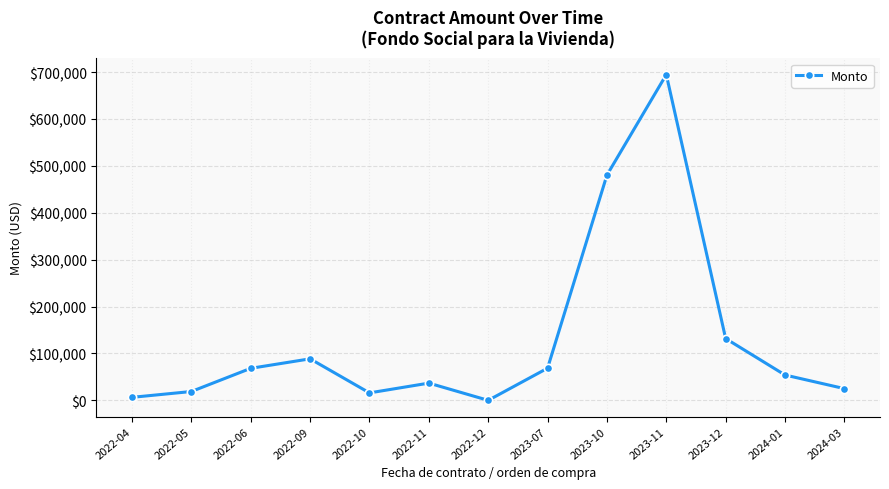

Approximately how many times larger is the value at 2022-09 compared to 2023-11?

0.1